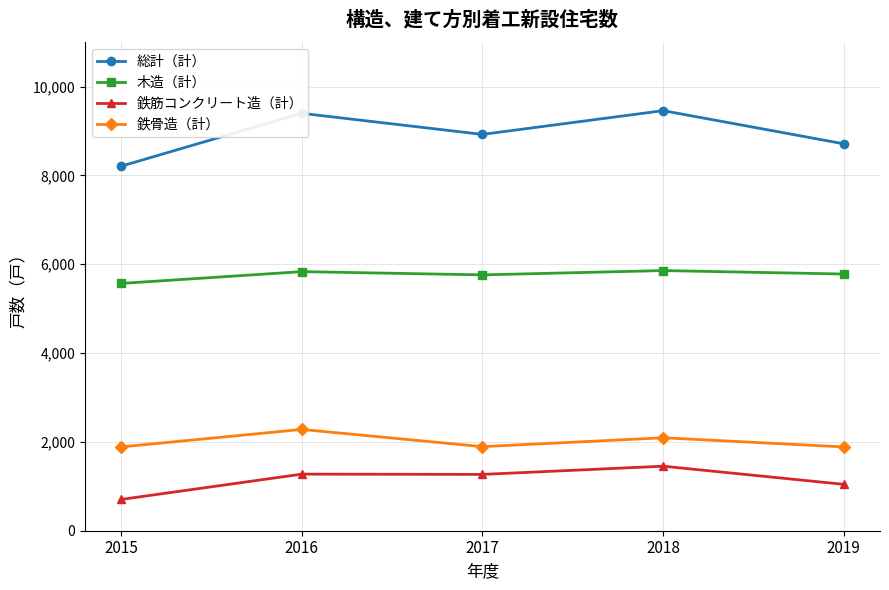

Rank the series by their maximum value, from lowest to highest.

鉄筋コンクリート造（計）, 鉄骨造（計）, 木造（計）, 総計（計）